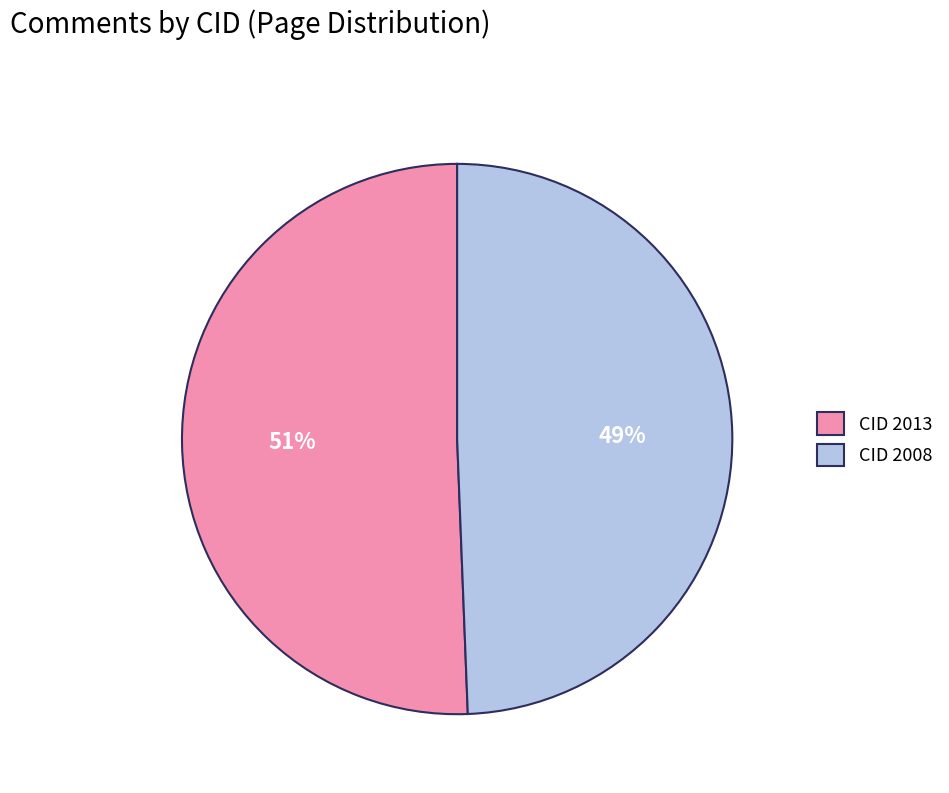

To the nearest percent, what portion does CID 2008 represent?

49%